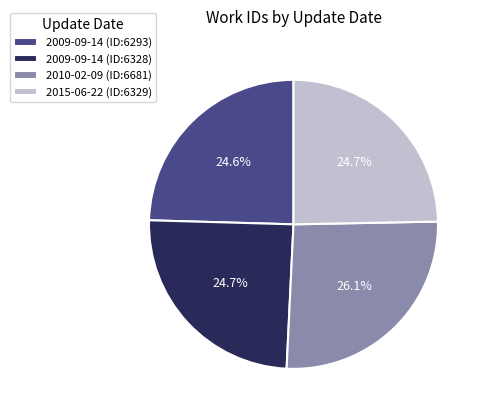

Which slice is the largest?

2010-02-09 (ID:6681)